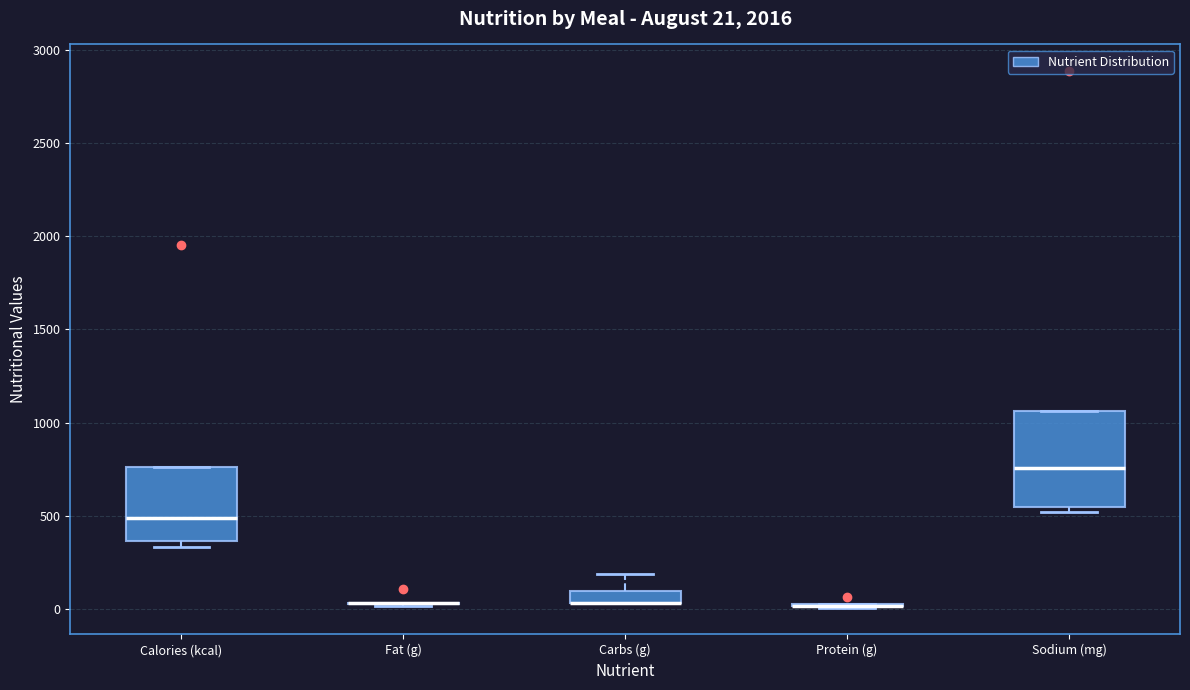

Comparing the boxes themselves (not the whiskers), which one is the tallest?

Sodium (mg)